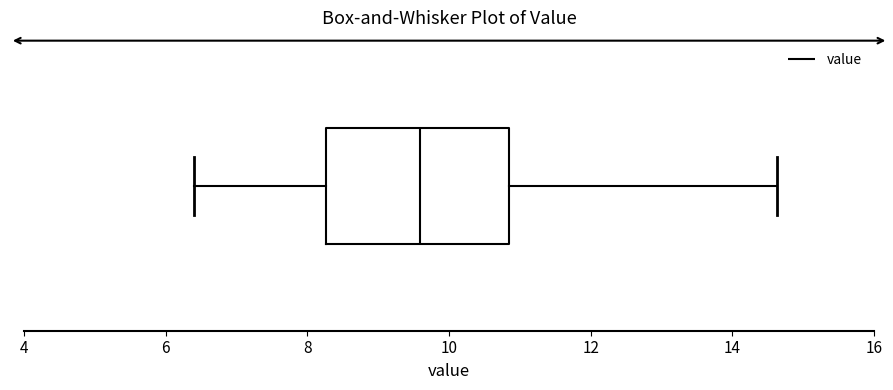

Read this box plot against the x-axis: the position of the median line, the range covered by the box, and the ends of both whiskers. The values are not printed on the chart, so give them approximately, as read against the axis.

median 9.6, box 8.2 to 10.8, whiskers 6.4 to 14.6